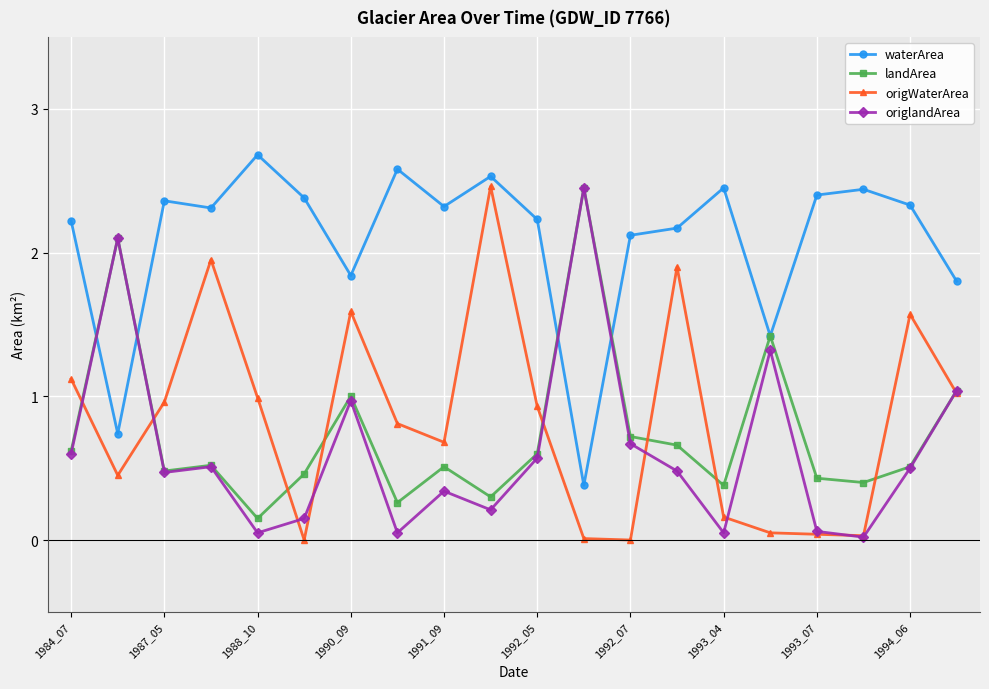

Count the number of data series in this chart.

4